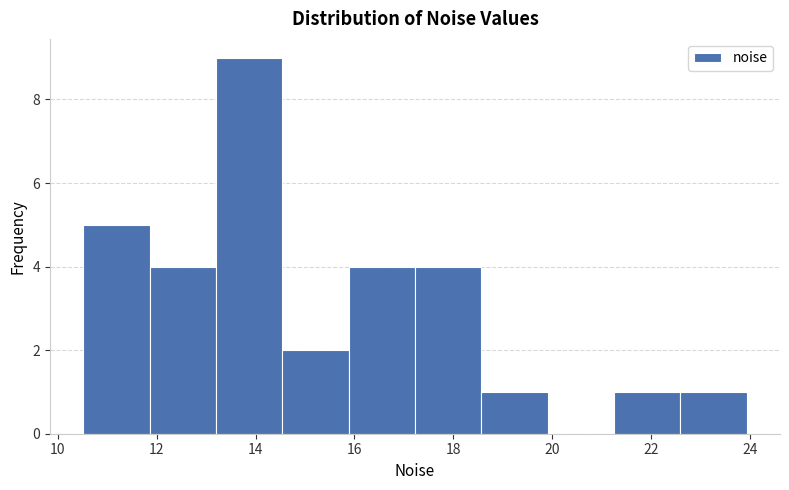

Reading left to right, list every bar in this chart as the range it spans on the x-axis followed by its height. Neither the bar edges nor the heights are printed on the chart, so give them approximately, as read against the axes.

10.6 to 11.8: 5
11.8 to 13.2: 4
13.2 to 14.6: 9
14.6 to 15.8: 2
15.8 to 17.2: 4
17.2 to 18.6: 4
18.6 to 20.0: 1
20.0 to 21.2: 0
21.2 to 22.6: 1
22.6 to 24.0: 1